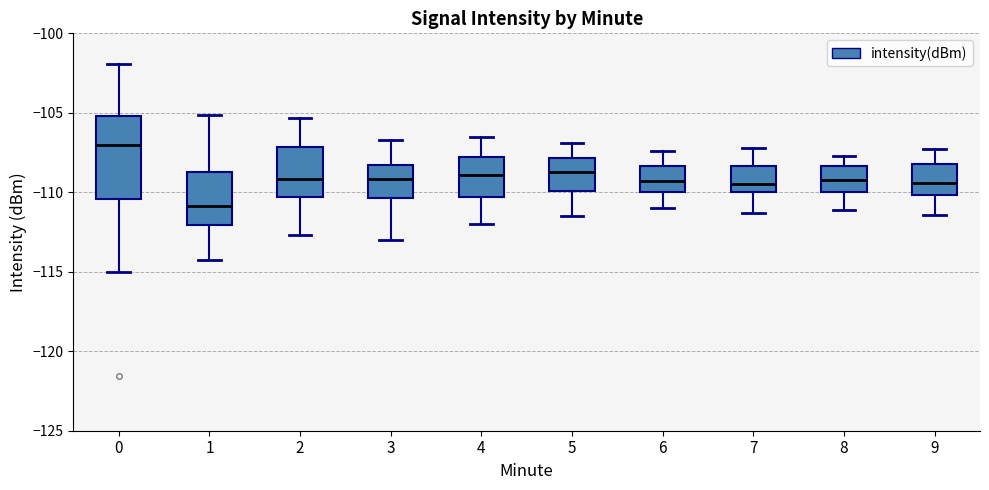

Where is the lower edge of the box at x = 6 on the y-axis? The values are not printed on the chart, so give them approximately, as read against the axis.

-110.0